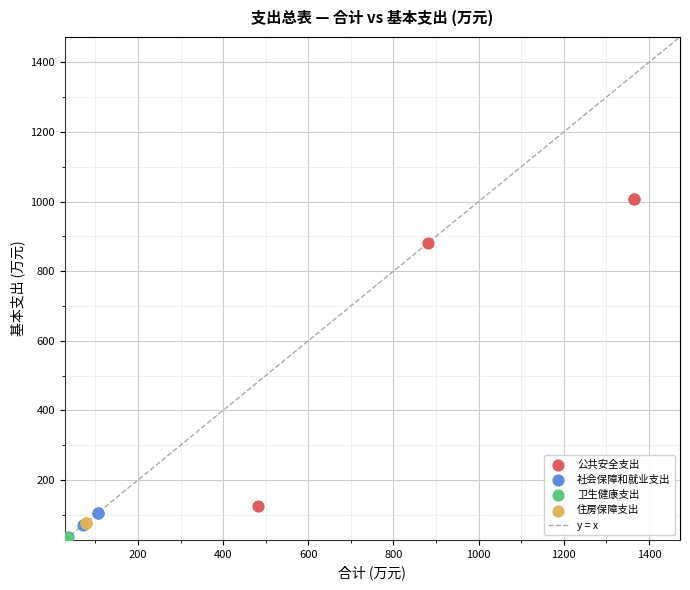

Which series reaches the maximum Y coordinate?

公共安全支出